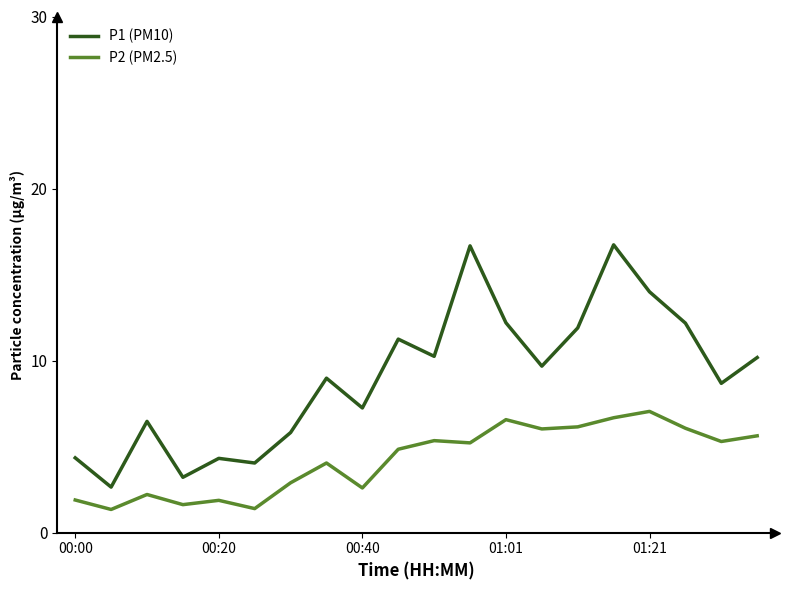

What is the minimum value for P2 (PM2.5)?

1.4